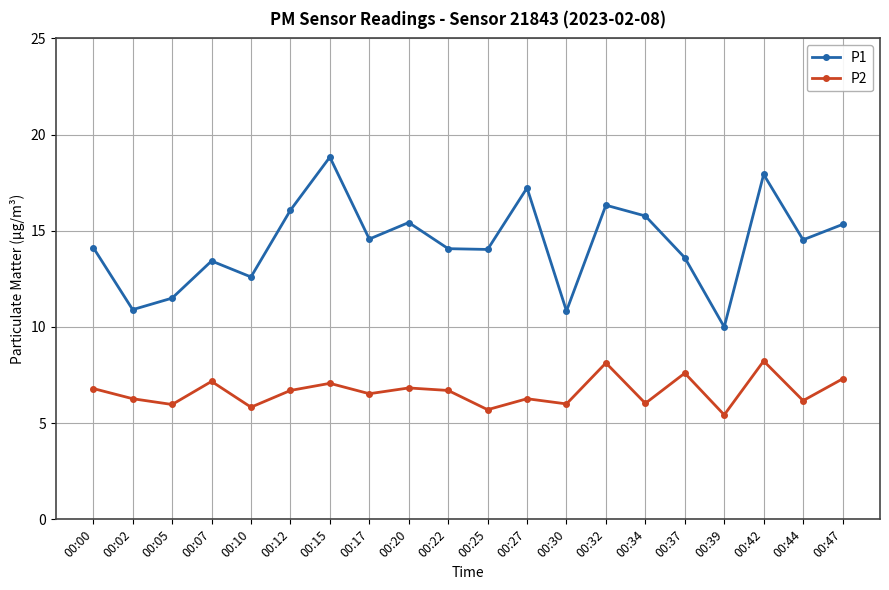

Does the chart have visible grid lines?

Yes